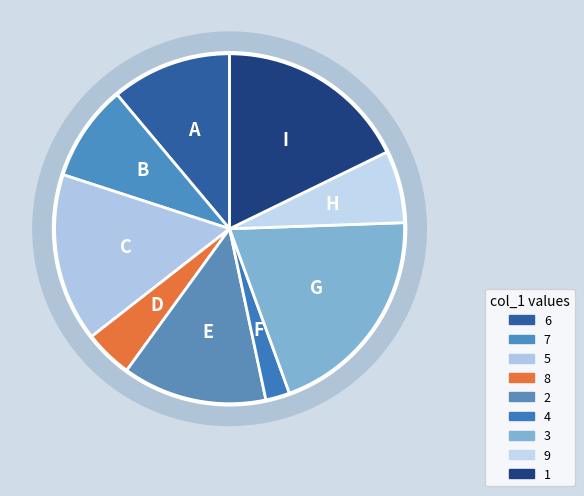

How many segments does this pie chart have?

9